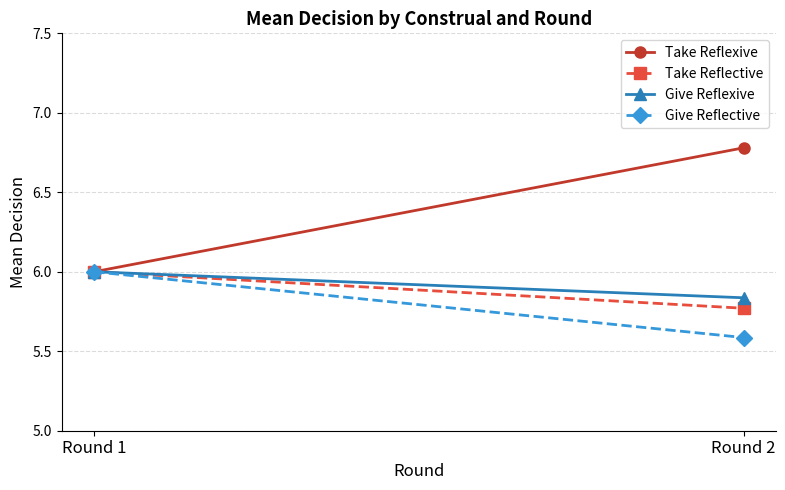

Reading left to right, what are all the values shown in this chart?

Take Reflexive: 6.0	6.8
Take Reflective: 6.0	5.8
Give Reflexive: 6.0	5.8
Give Reflective: 6.0	5.6